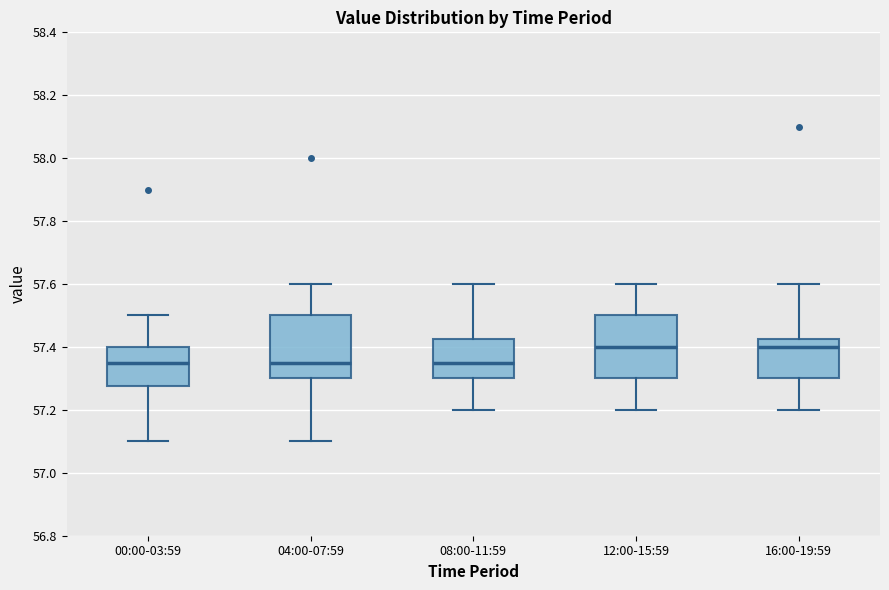

Reading left to right, transcribe this box plot: for each box, give where its median line is, the range the box spans, and where its two whiskers end, as read against the y-axis. The values are not printed on the chart, so give them approximately, as read against the axis.

00:00-03:59: median 57.36, box 57.28 to 57.40, whiskers 57.10 to 57.50
04:00-07:59: median 57.36, box 57.30 to 57.50, whiskers 57.10 to 57.60
08:00-11:59: median 57.36, box 57.30 to 57.42, whiskers 57.20 to 57.60
12:00-15:59: median 57.40, box 57.30 to 57.50, whiskers 57.20 to 57.60
16:00-19:59: median 57.40, box 57.30 to 57.42, whiskers 57.20 to 57.60